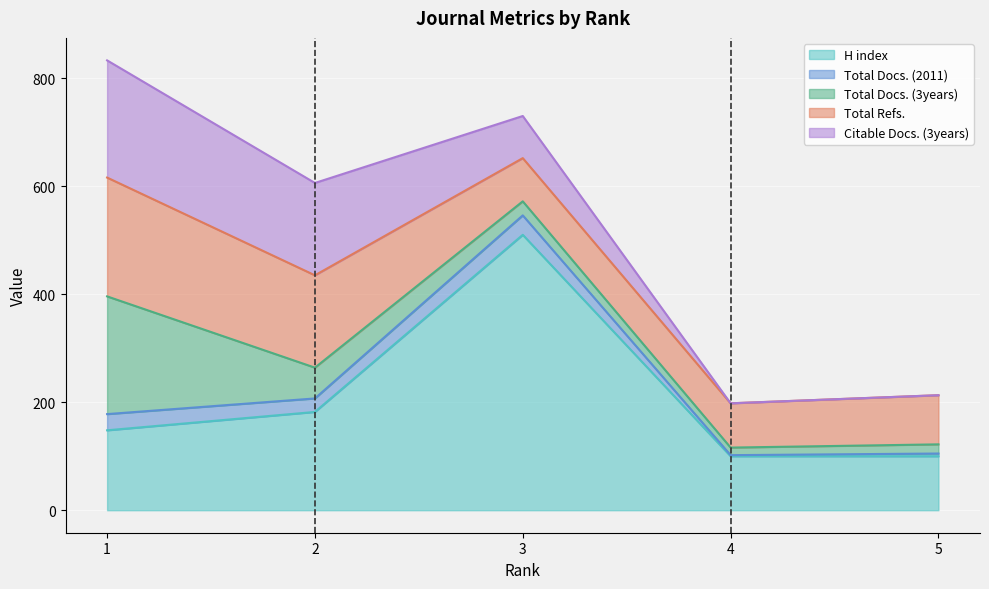

How many lines are shown in the chart?

5